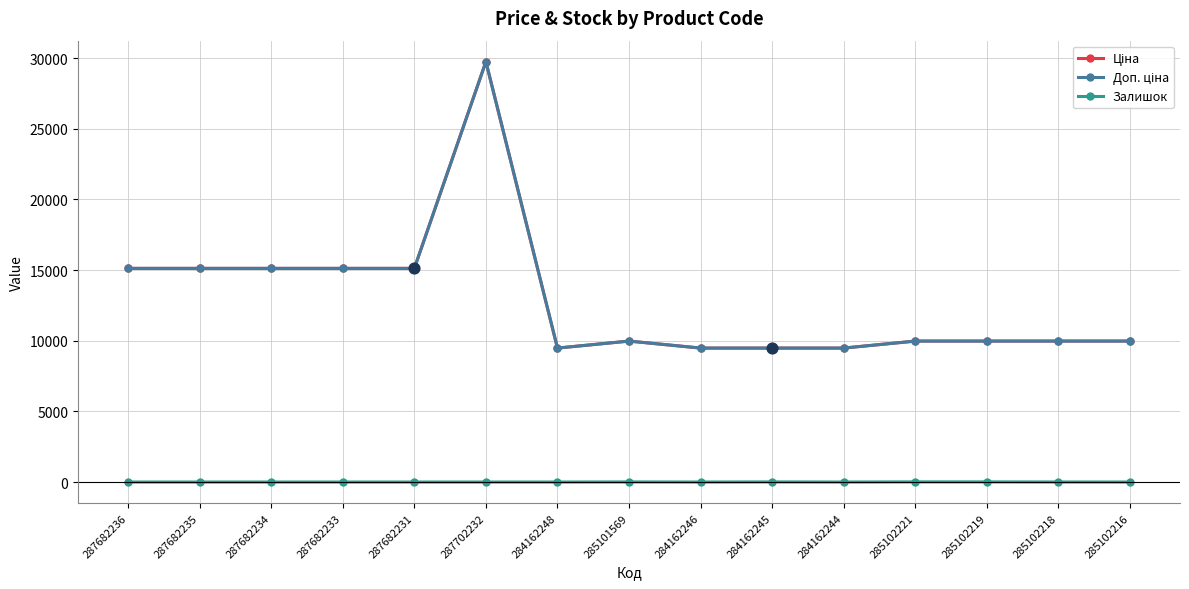

What is the total value across all series at 285101569?

19957.0